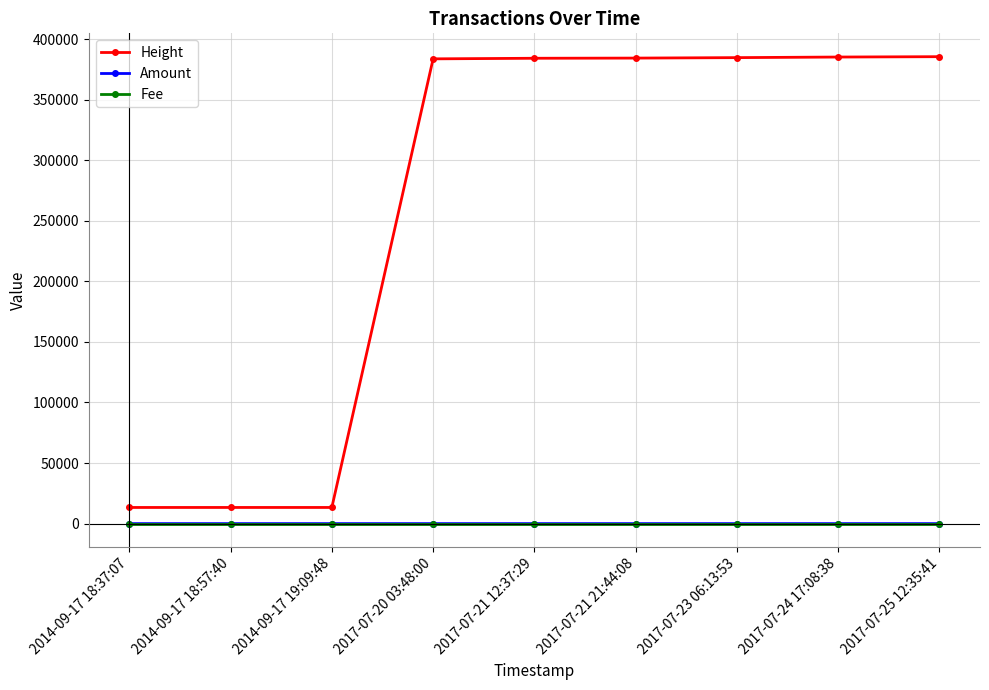

Which series has the largest total across all categories?

Height